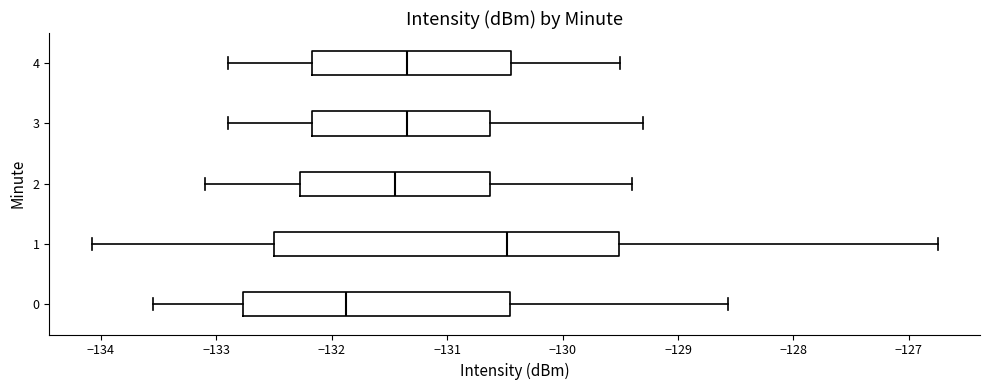

Comparing the boxes themselves (not the whiskers), which one is the widest?

1